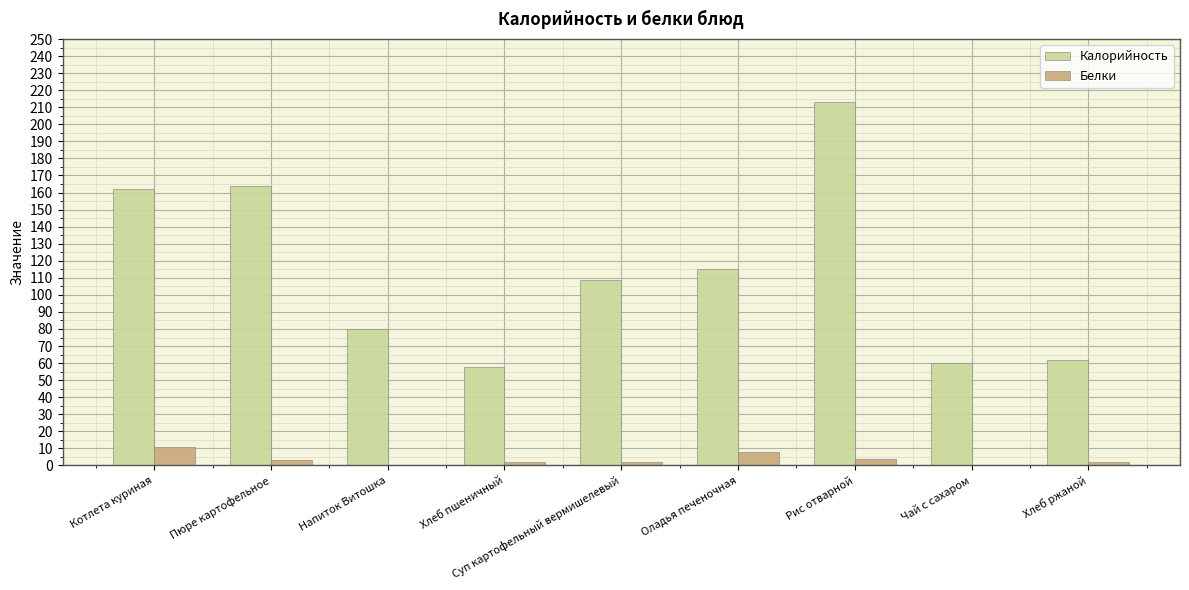

Which series has the widest spread of values?

Калорийность